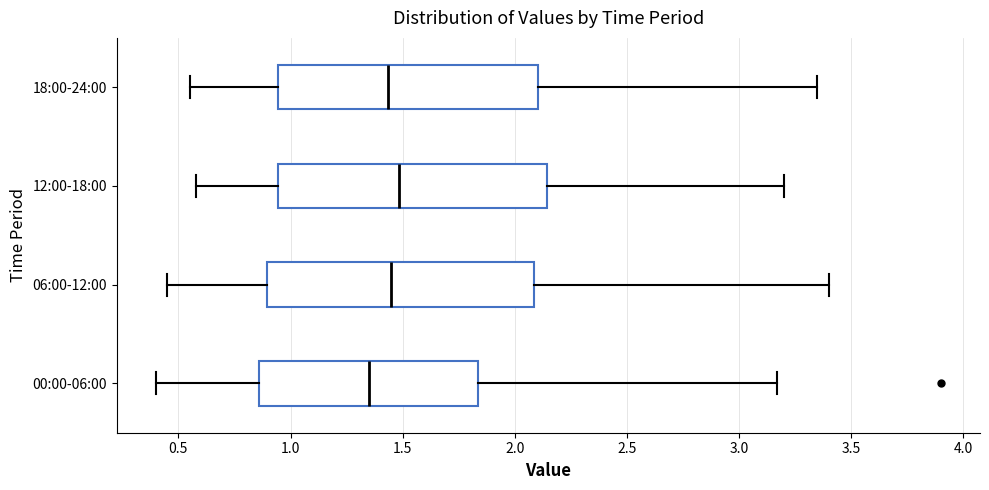

Reading bottom to top, transcribe this box plot: for each box, give where its median line is, the range the box spans, and where its two whiskers end, as read against the x-axis. The values are not printed on the chart, so give them approximately, as read against the axis.

00:00-06:00: median 1.35, box 0.85 to 1.85, whiskers 0.40 to 3.15
06:00-12:00: median 1.45, box 0.90 to 2.10, whiskers 0.45 to 3.40
12:00-18:00: median 1.50, box 0.95 to 2.15, whiskers 0.60 to 3.20
18:00-24:00: median 1.45, box 0.95 to 2.10, whiskers 0.55 to 3.35